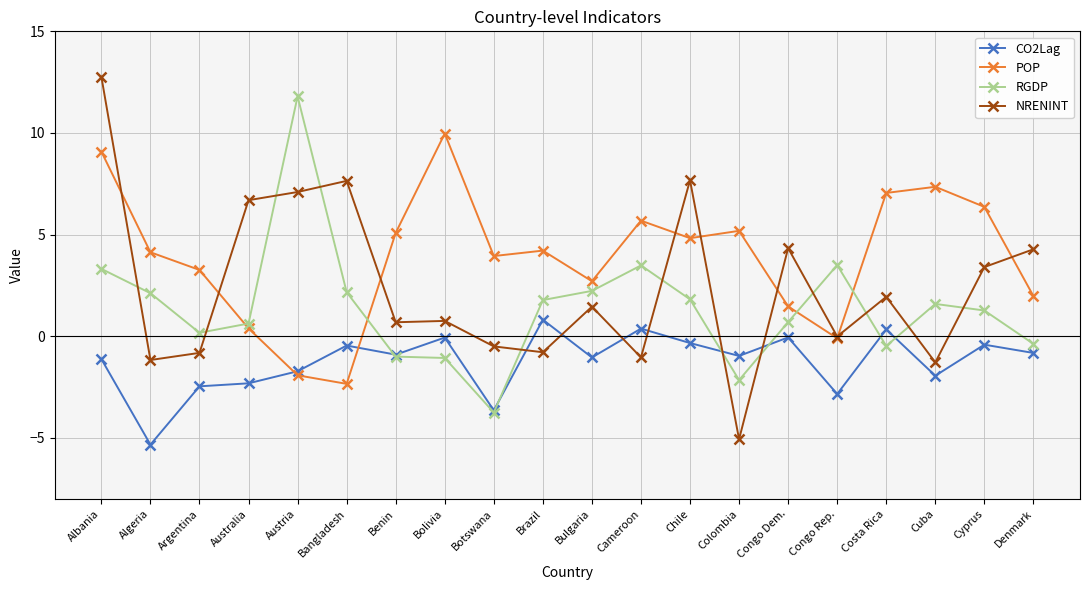

True or false: RGDP has more than 2 points higher than both neighbors.

True